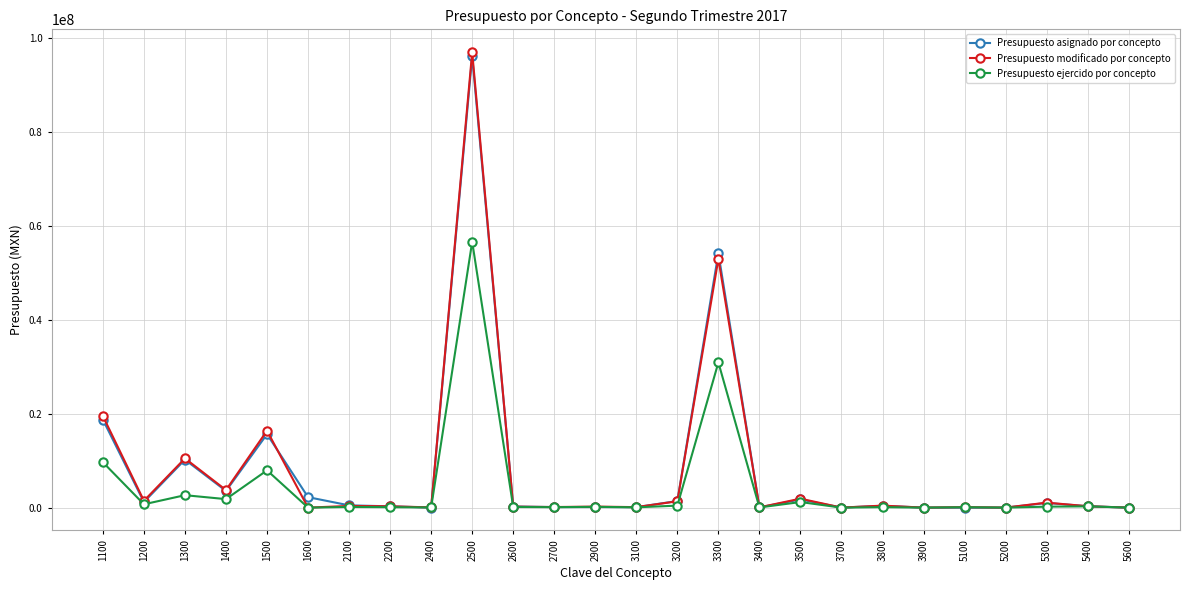

Is it true that Presupuesto asignado por concepto equals 15000.0 at 2400?

True